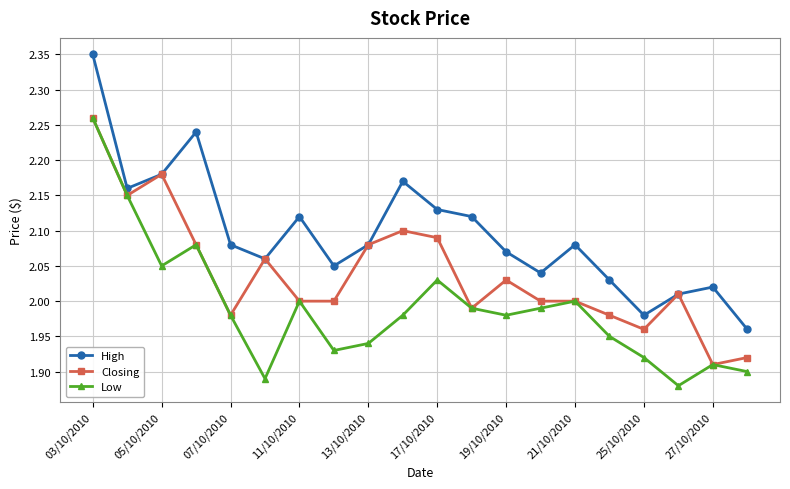

What is the sum of all Closing values?

40.8